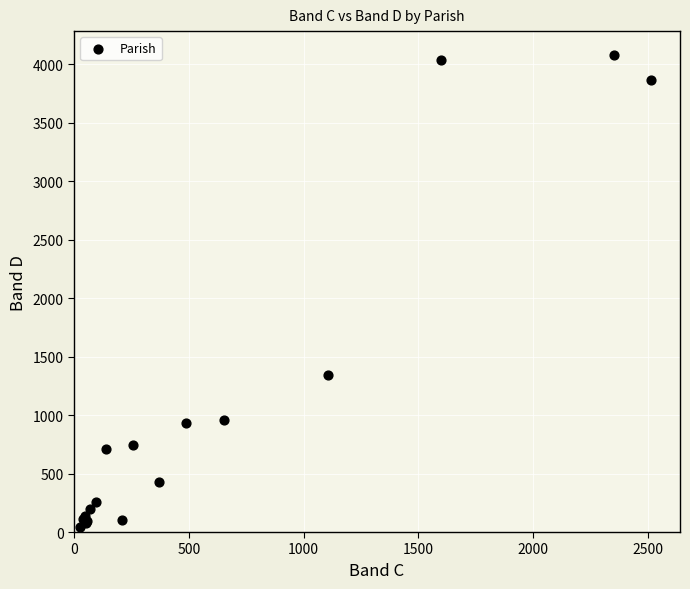

What Y value in the scatter plot is closest to 2063?

1345